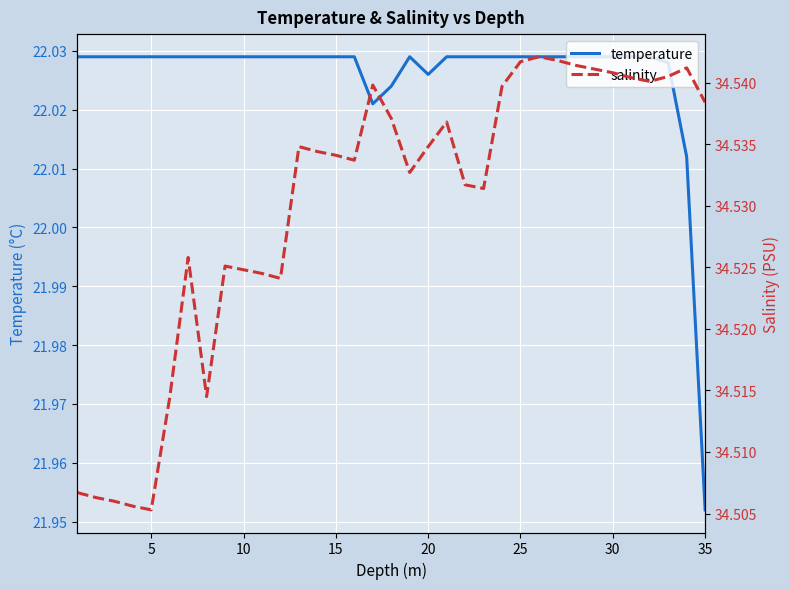

Which category has the highest value in the salinity series?

25